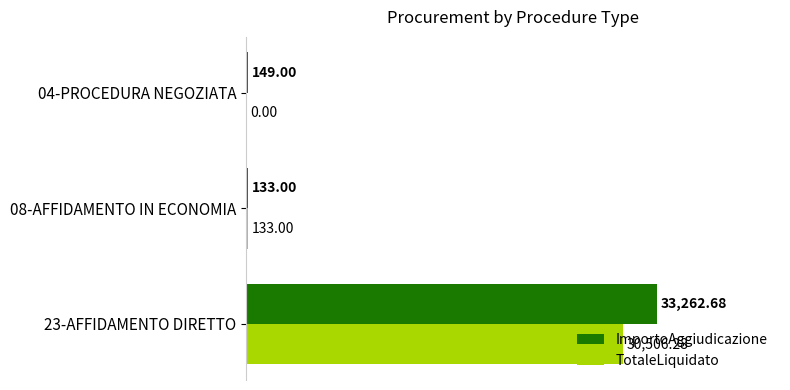

What is the total value across all series at 23-AFFIDAMENTO DIRETTO?

63769.0